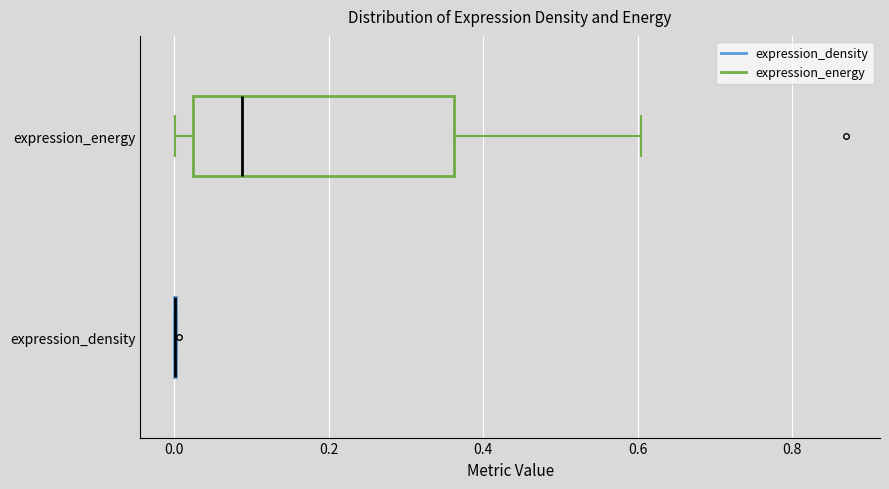

Reading bottom to top, read every box against the x-axis: the position of its median line, the range the box covers, and the ends of its whiskers. The values are not printed on the chart, so give them approximately, as read against the axis.

expression_density: box collapsed to a line at 0.00, whiskers 0.00 to 0.00
expression_energy: median 0.08, box 0.02 to 0.36, whiskers 0.00 to 0.60